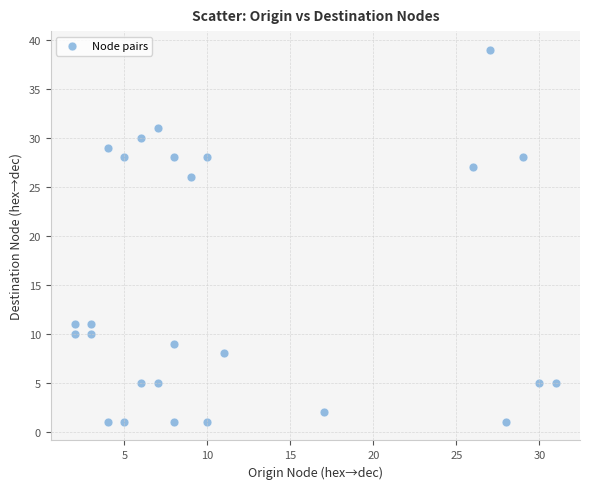

What is the range of Y values (max minus min)?

38